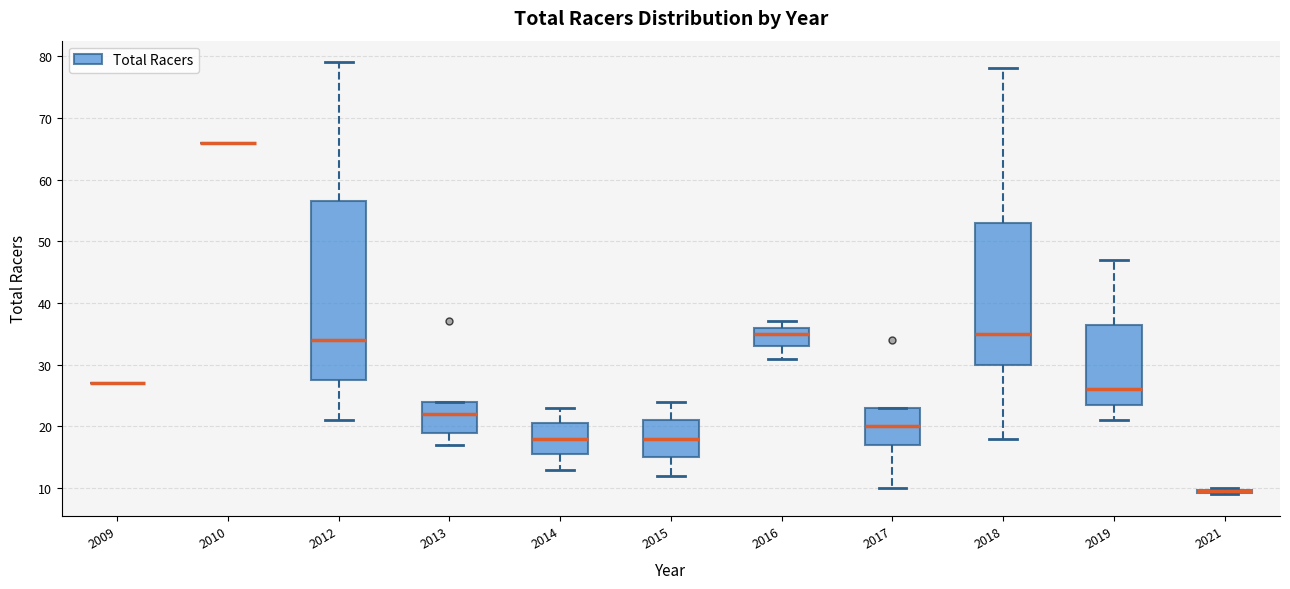

Comparing the boxes themselves (not the whiskers), which one is the tallest?

2012